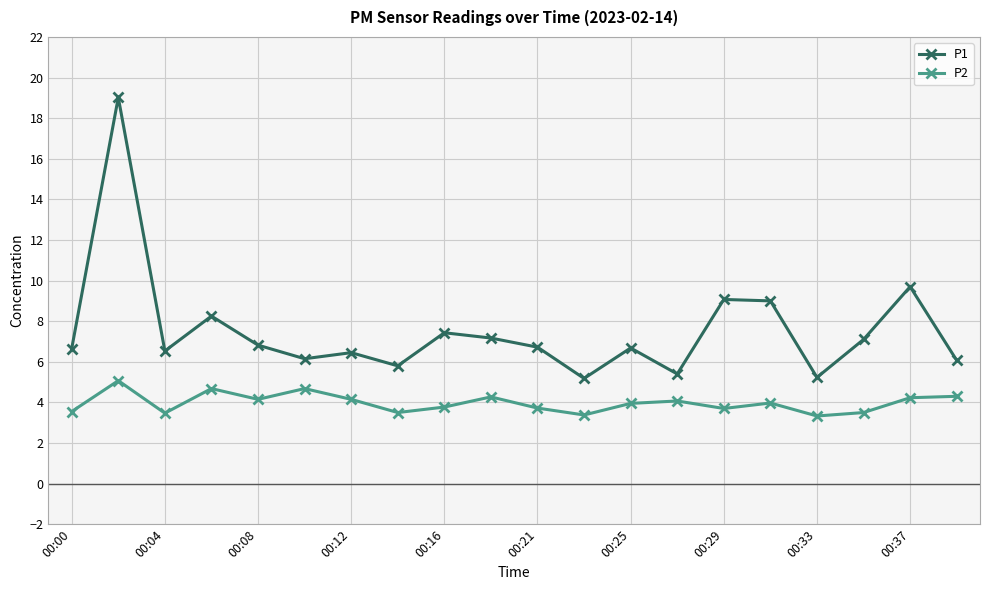

What is the highest value of the P2 series?

5.1